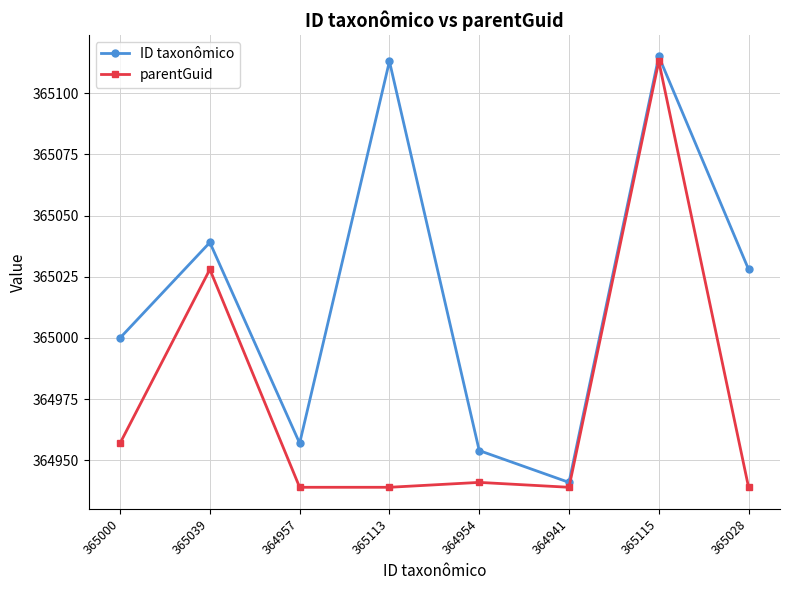

The value of parentGuid at 365028 is 190975. True or false?

False